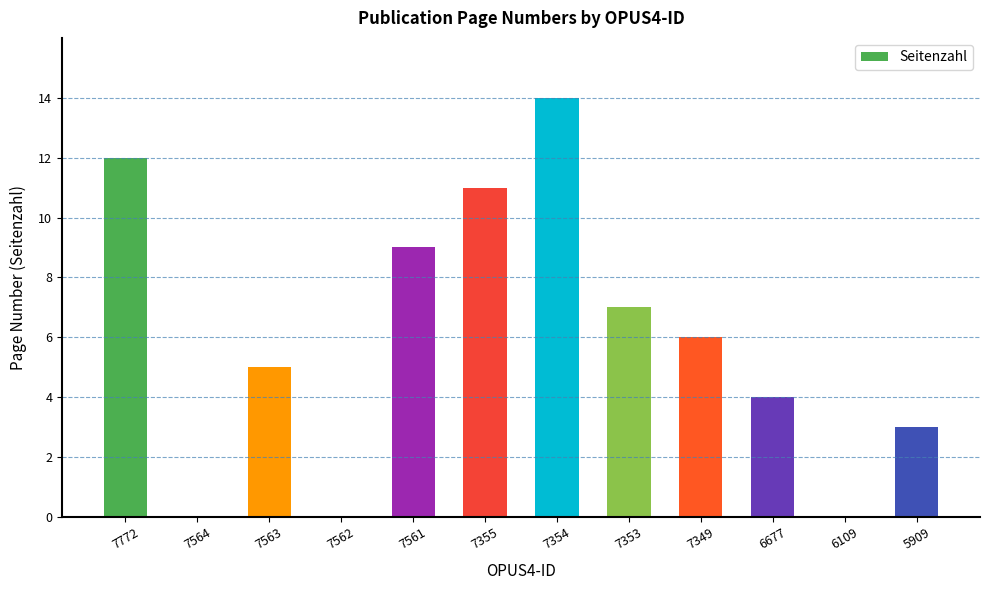

Which has a higher value, 7561 or 6677?

7561